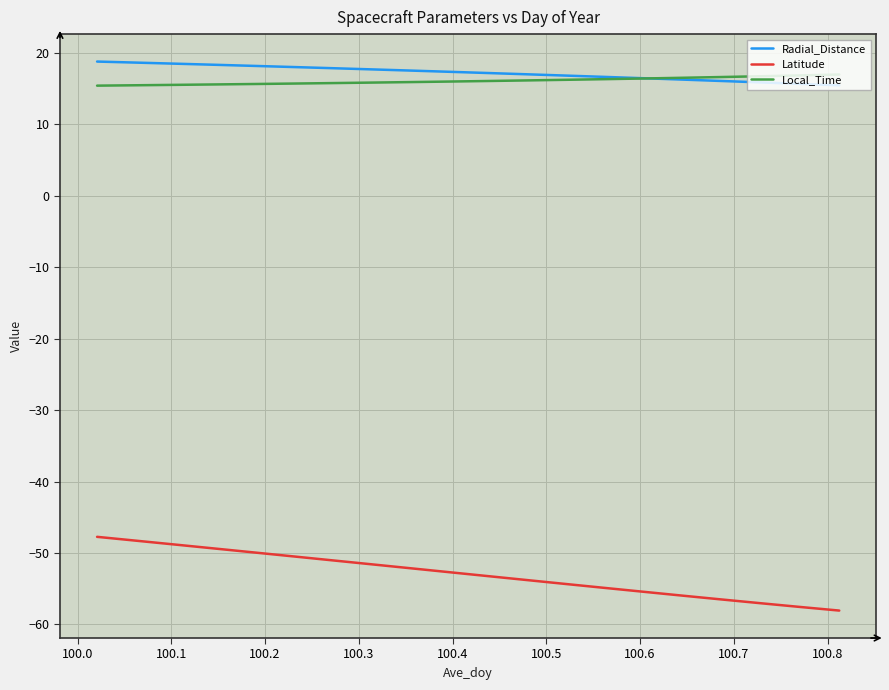

Which series has the largest range (max minus min)?

Latitude